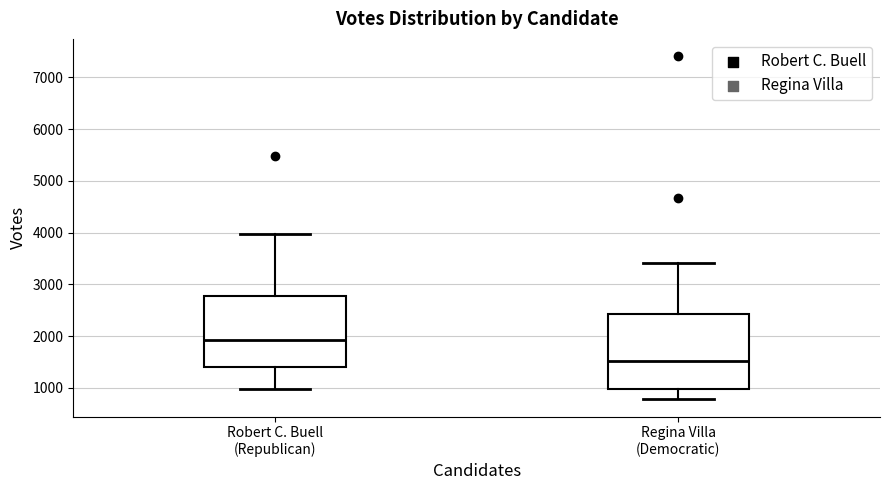

Where is the upper edge of the box for Robert C. Buell (Republican) on the y-axis? The values are not printed on the chart, so give them approximately, as read against the axis.

2800